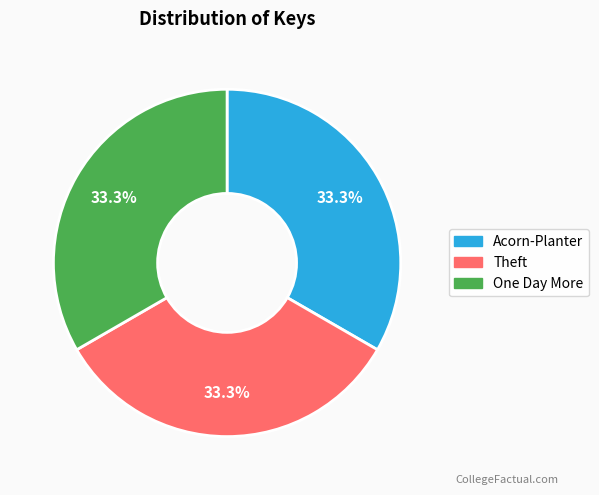

Is there any slice that represents more than half of the pie?

No